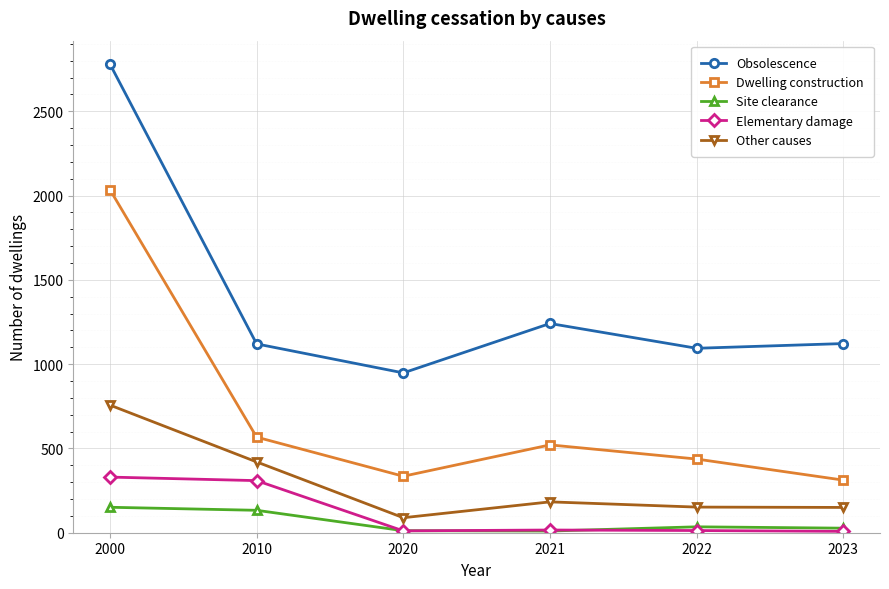

The Obsolescence series shows 1661 at 2022. True or false?

False